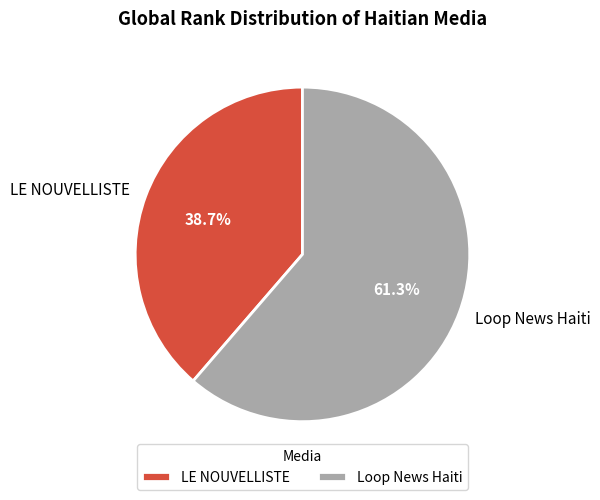

How many segments does this pie chart have?

2